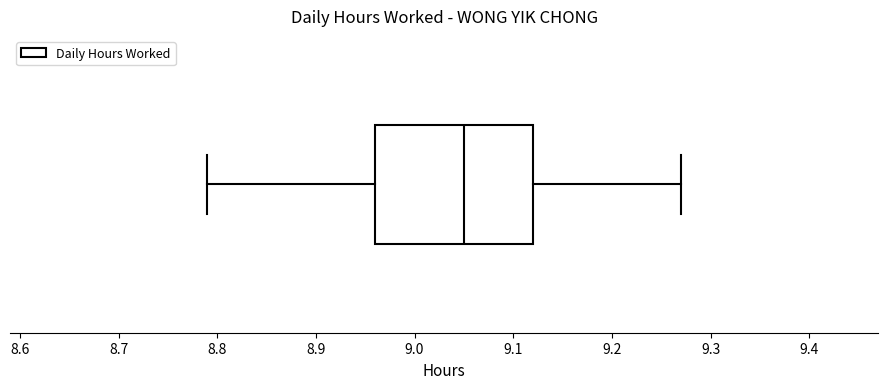

Where does the left whisker of the box end on the x-axis? The values are not printed on the chart, so give them approximately, as read against the axis.

8.79